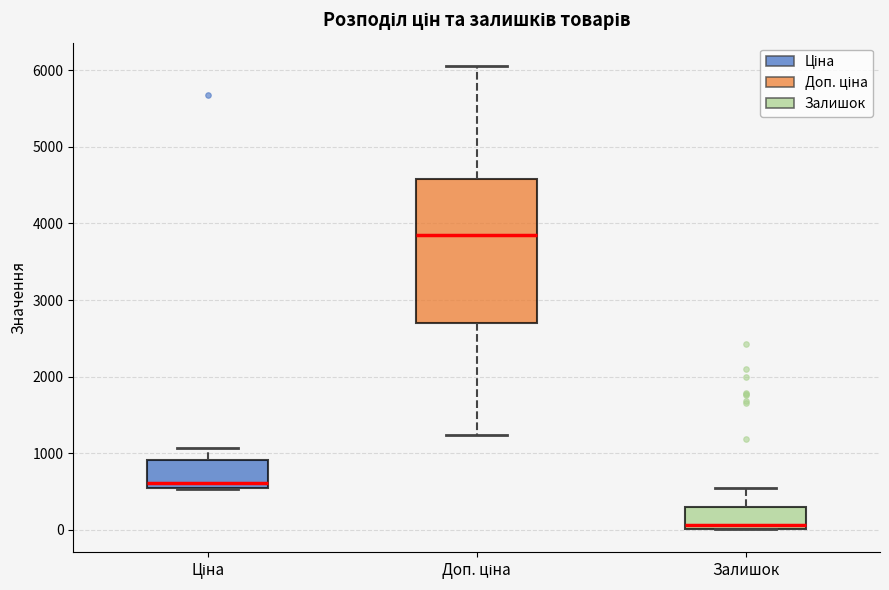

Where does the lower whisker of the box for Доп. ціна end on the y-axis? The values are not printed on the chart, so give them approximately, as read against the axis.

1200